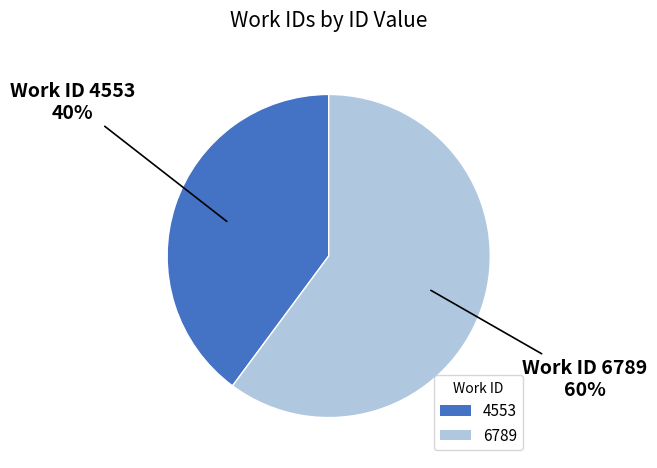

Is it true that 4553 is 40% of the pie?

True